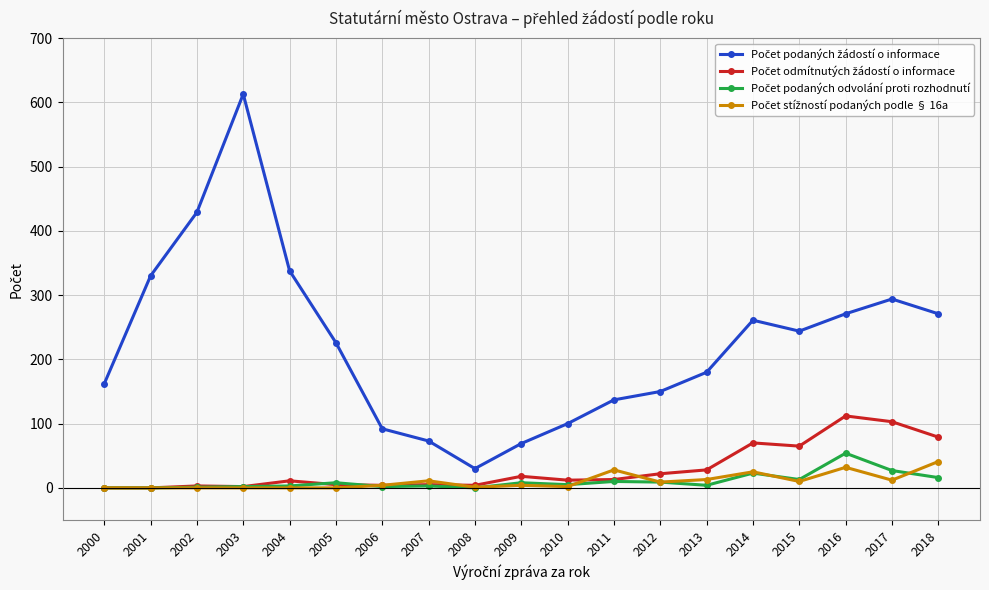

Which category has the highest value across all series?

2003